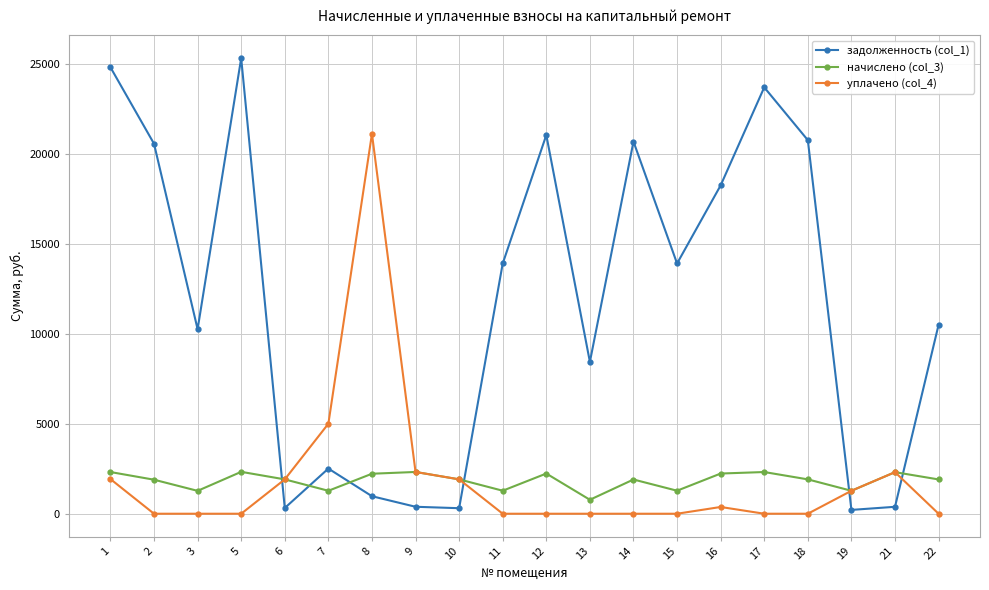

Which label corresponds to the largest value in the chart?

5